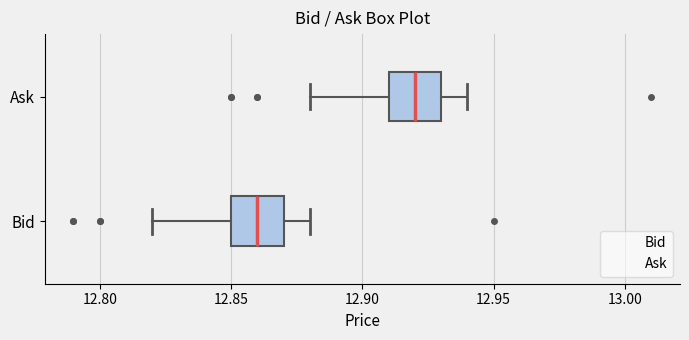

Reading bottom to top, read every box against the x-axis: the position of its median line, the range the box covers, and the ends of its whiskers. The values are not printed on the chart, so give them approximately, as read against the axis.

Bid: median 12.86, box 12.85 to 12.87, whiskers 12.82 to 12.88
Ask: median 12.92, box 12.91 to 12.93, whiskers 12.88 to 12.94